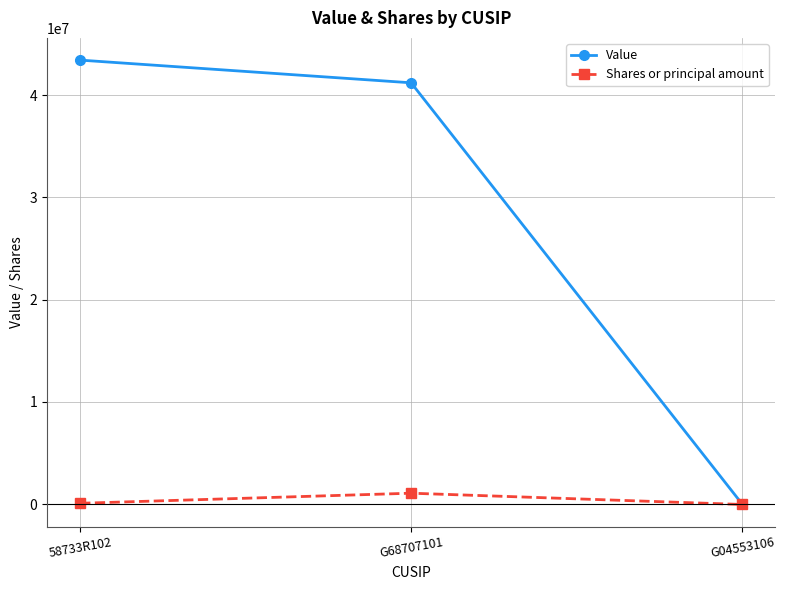

What is the difference between the Value values at G68707101 and G04553106?

41195000